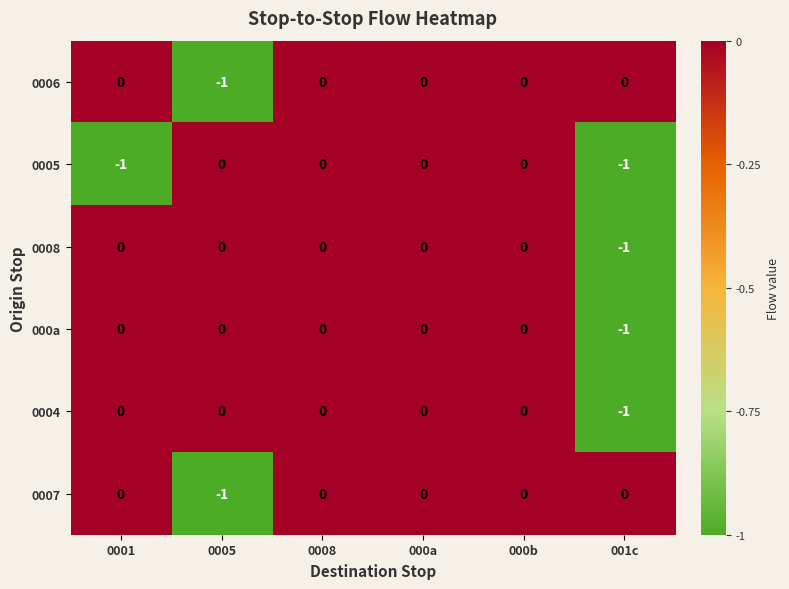

Between 0001 and 000b, which series saw the biggest shift?

0005